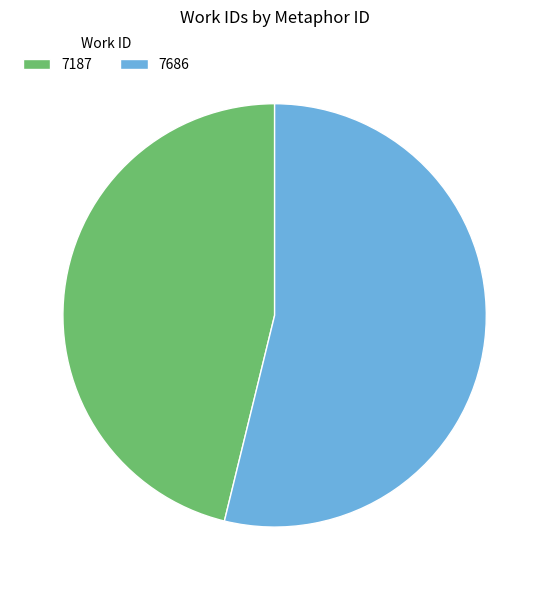

Is it true that 7187 is 46% of the pie?

True